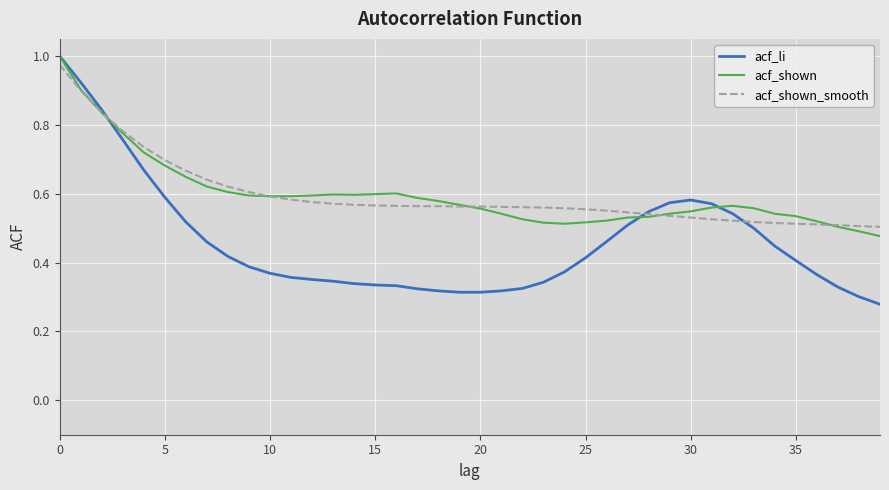

Which series has the largest range (max minus min)?

acf_li